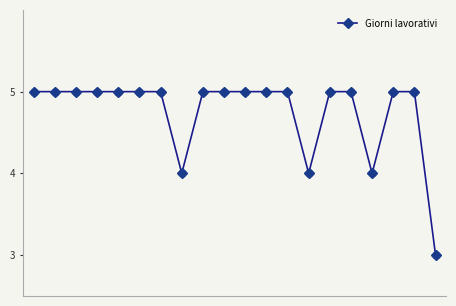

What is the sum of all values?

95